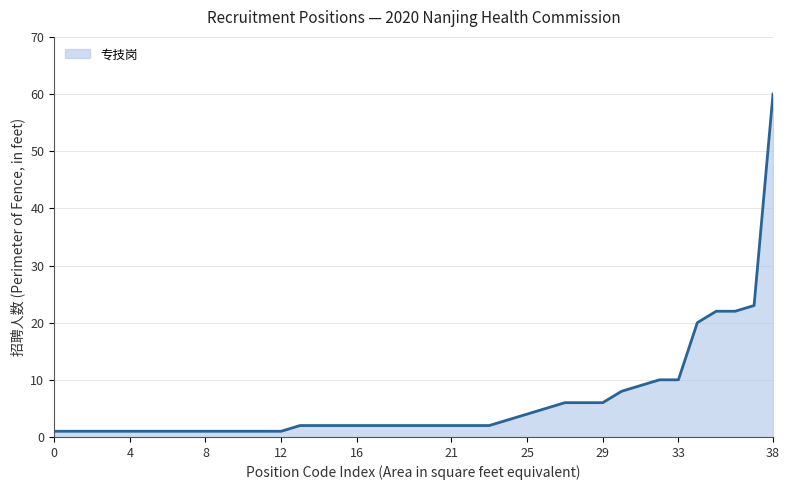

What is the difference between the maximum and minimum values?

59